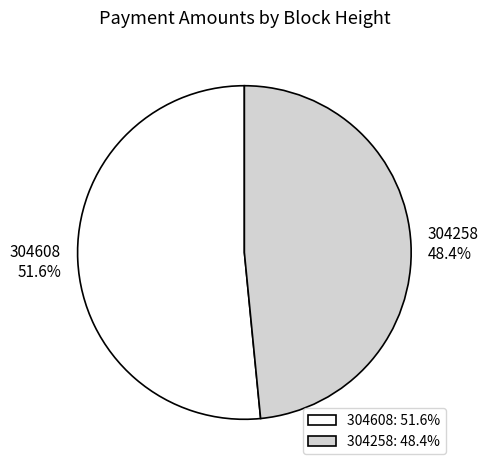

What percentage is the 304608 slice, to the nearest percent?

52%